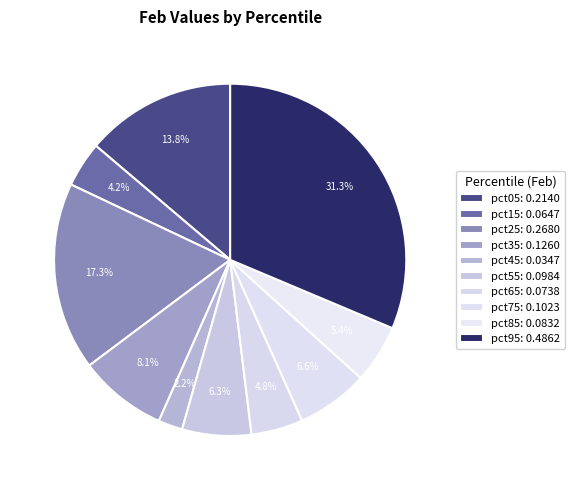

To the nearest percent, what is the difference between the largest and smallest slice percentages?

29%